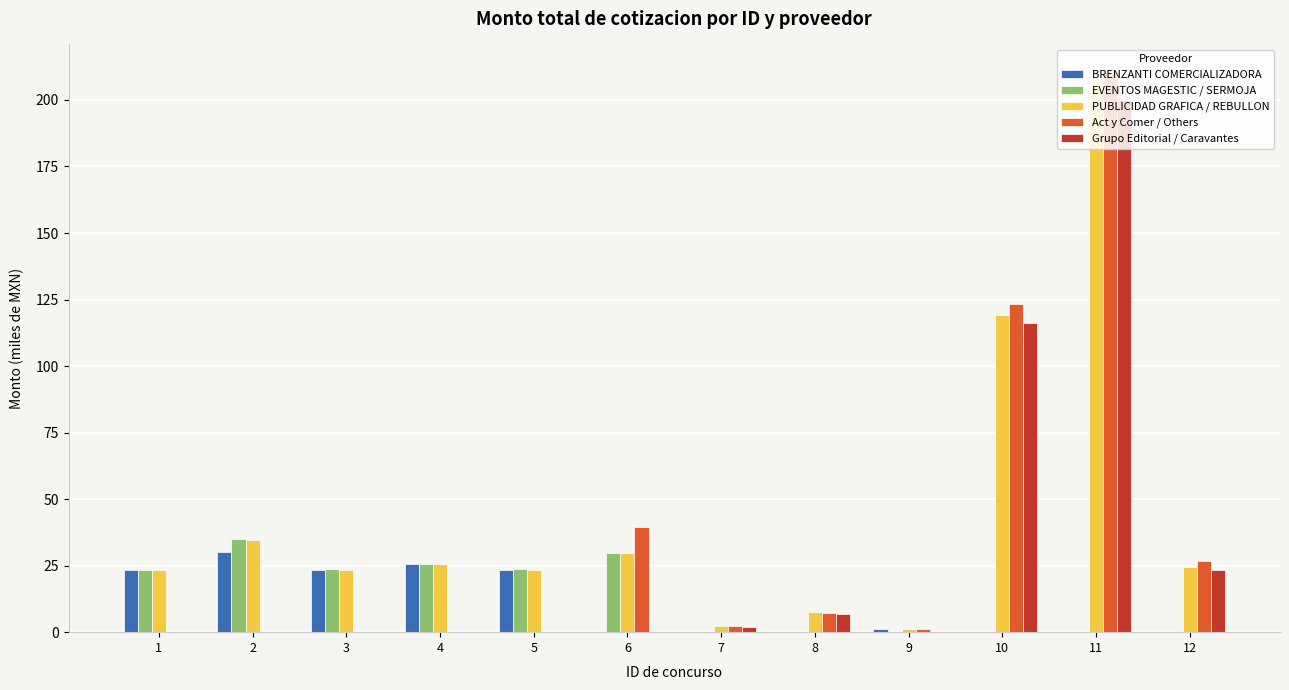

True or false: Act y Comer / Others has a value of 39.3 at 6.

True